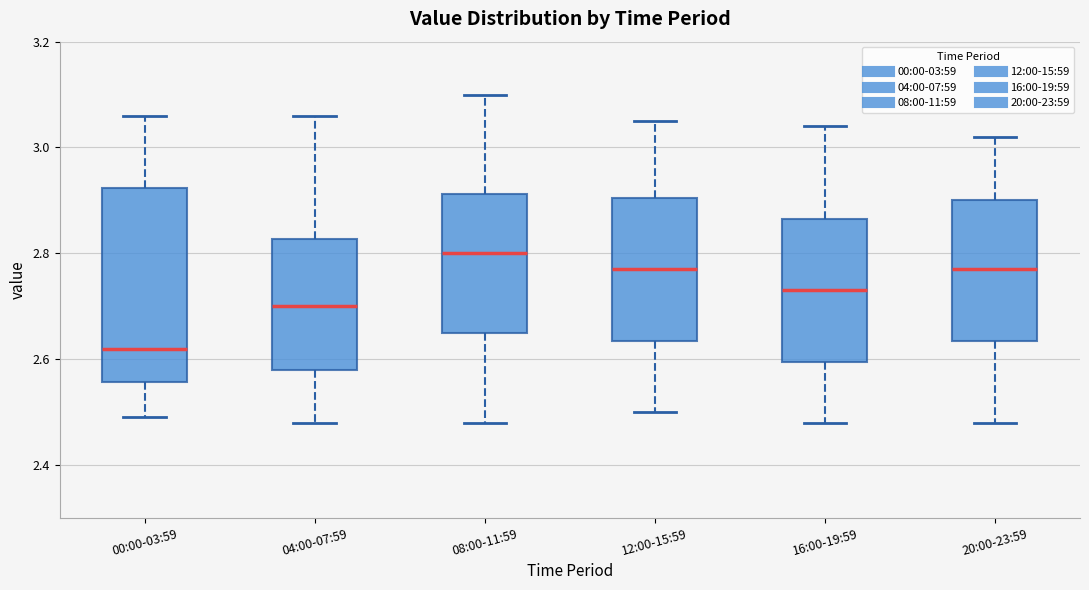

Reading left to right, read every box against the y-axis: the position of its median line, the range the box covers, and the ends of its whiskers. The values are not printed on the chart, so give them approximately, as read against the axis.

00:00-03:59: median 2.62, box 2.56 to 2.92, whiskers 2.50 to 3.06
04:00-07:59: median 2.70, box 2.58 to 2.82, whiskers 2.48 to 3.06
08:00-11:59: median 2.80, box 2.66 to 2.92, whiskers 2.48 to 3.10
12:00-15:59: median 2.78, box 2.64 to 2.90, whiskers 2.50 to 3.06
16:00-19:59: median 2.74, box 2.60 to 2.86, whiskers 2.48 to 3.04
20:00-23:59: median 2.78, box 2.64 to 2.90, whiskers 2.48 to 3.02